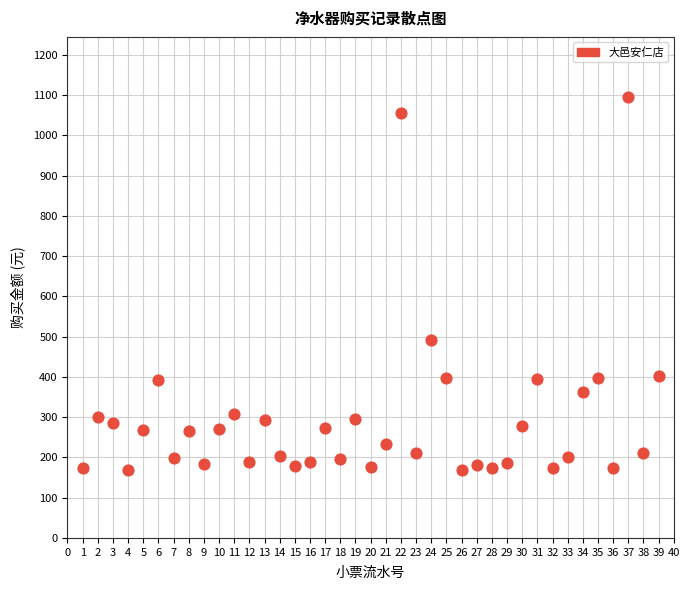

What is the range of Y values (max minus min)?

925.7